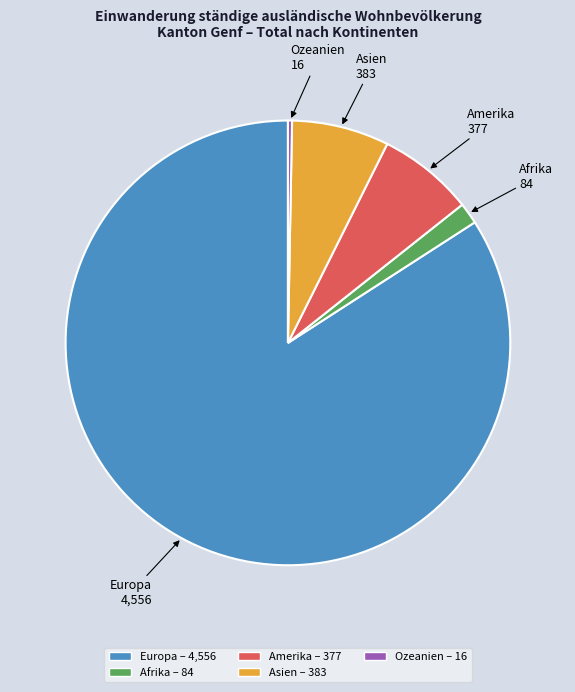

Which has a higher value, Ozeanien or Asien?

Asien